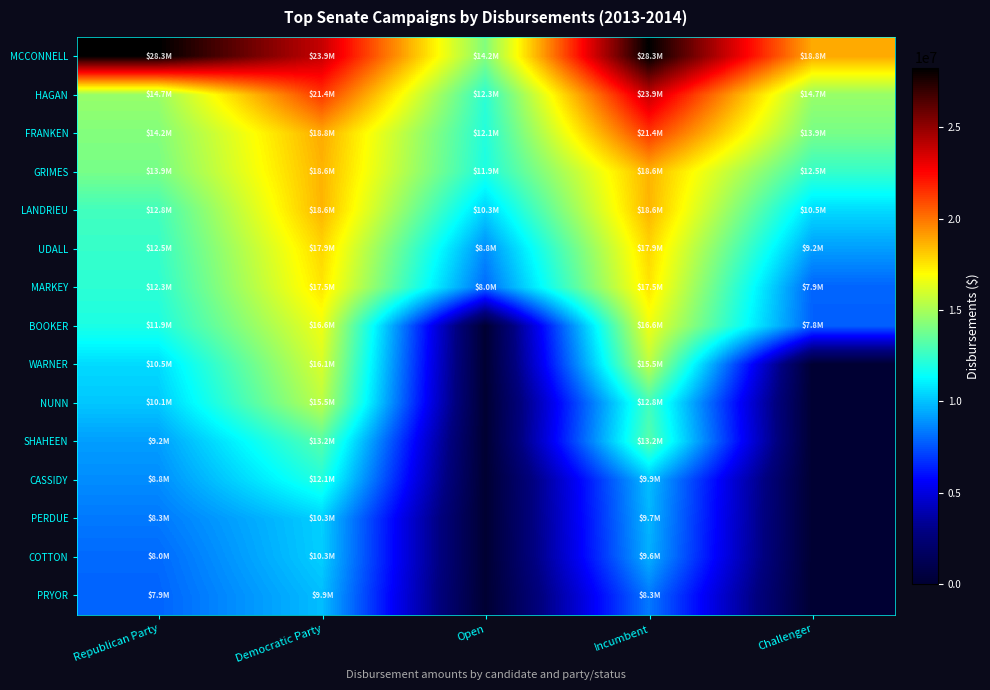

What is the spread (max minus min) of values at Republican Party?

20397303.0